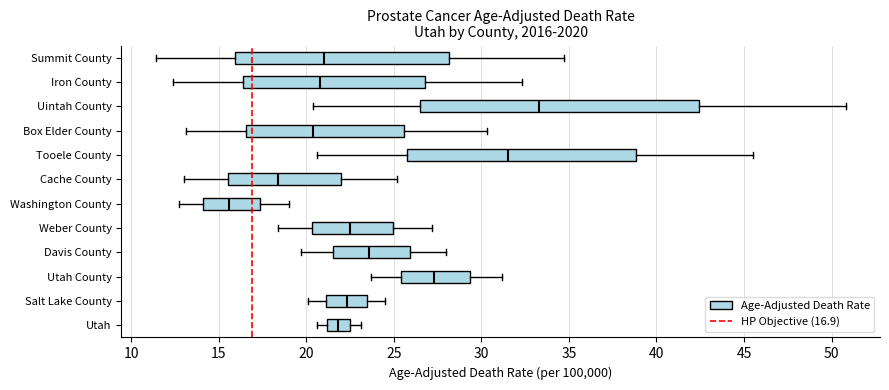

Which box has the furthest to the left median line?

Washington County